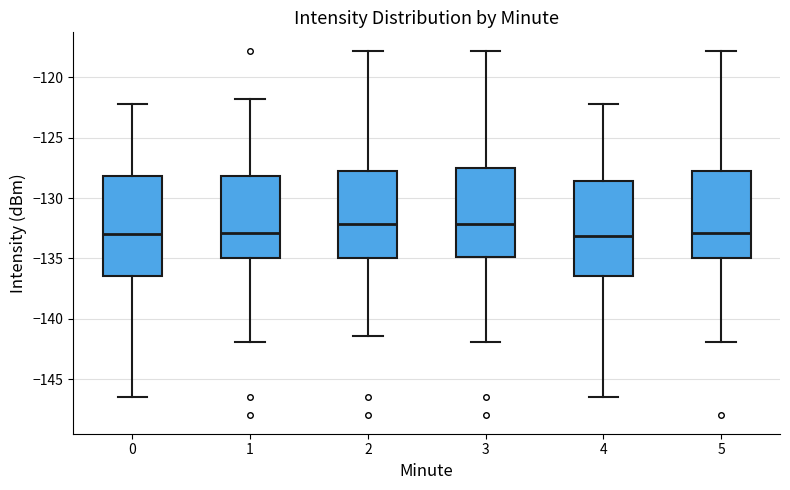

Reading left to right, read every box against the y-axis: the position of its median line, the range the box covers, and the ends of its whiskers. The values are not printed on the chart, so give them approximately, as read against the axis.

0: median -133.0, box -136.5 to -128.0, whiskers -146.5 to -122.0
1: median -133.0, box -135.0 to -128.0, whiskers -142.0 to -122.0
2: median -132.0, box -135.0 to -128.0, whiskers -141.5 to -118.0
3: median -132.0, box -135.0 to -127.5, whiskers -142.0 to -118.0
4: median -133.0, box -136.5 to -128.5, whiskers -146.5 to -122.0
5: median -133.0, box -135.0 to -128.0, whiskers -142.0 to -118.0